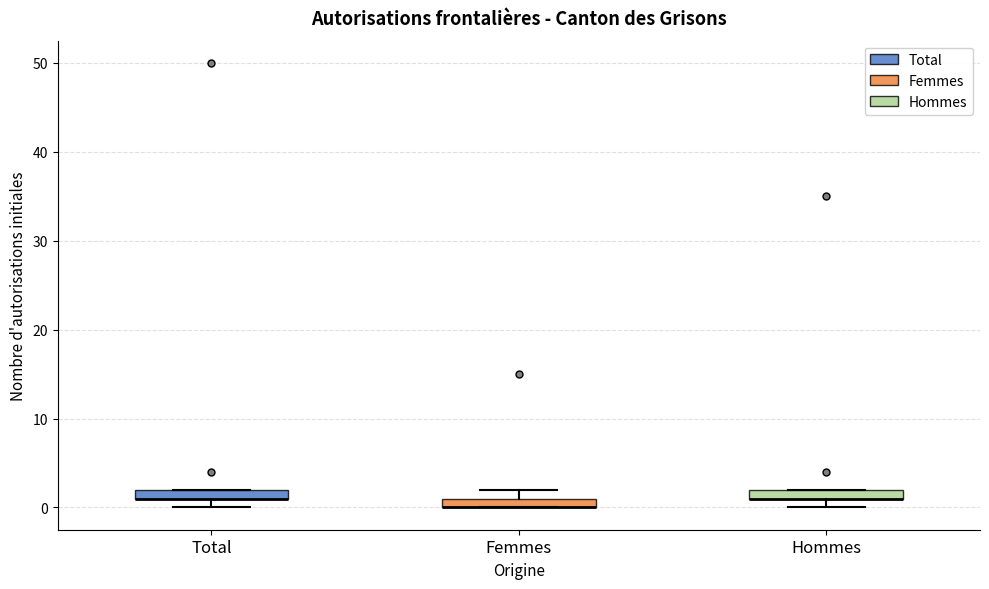

Where is the upper edge of the box for Hommes on the y-axis? The values are not printed on the chart, so give them approximately, as read against the axis.

2